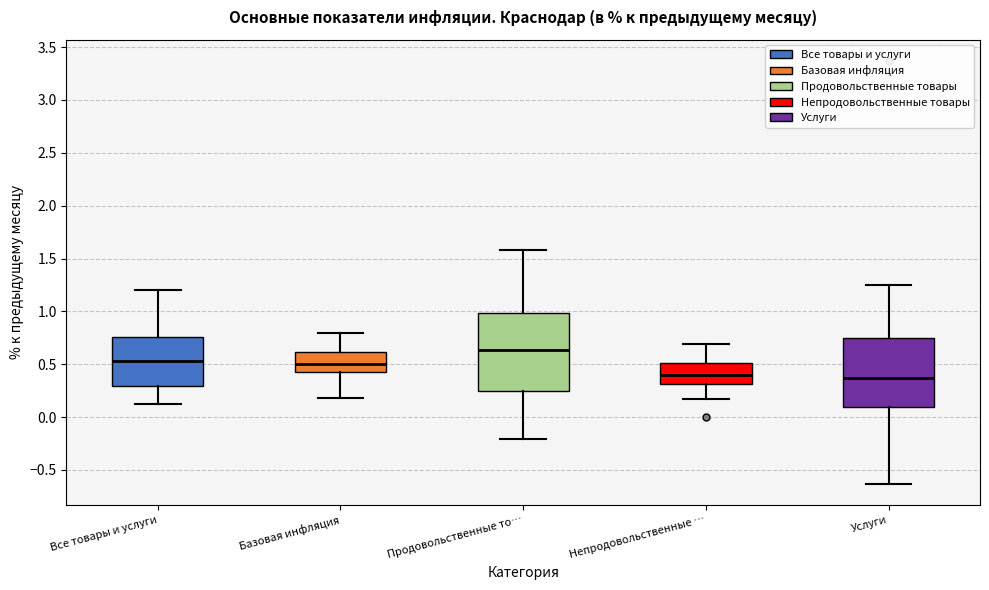

Which box is the tallest, from its lower edge to its upper edge?

Продовольственные то…